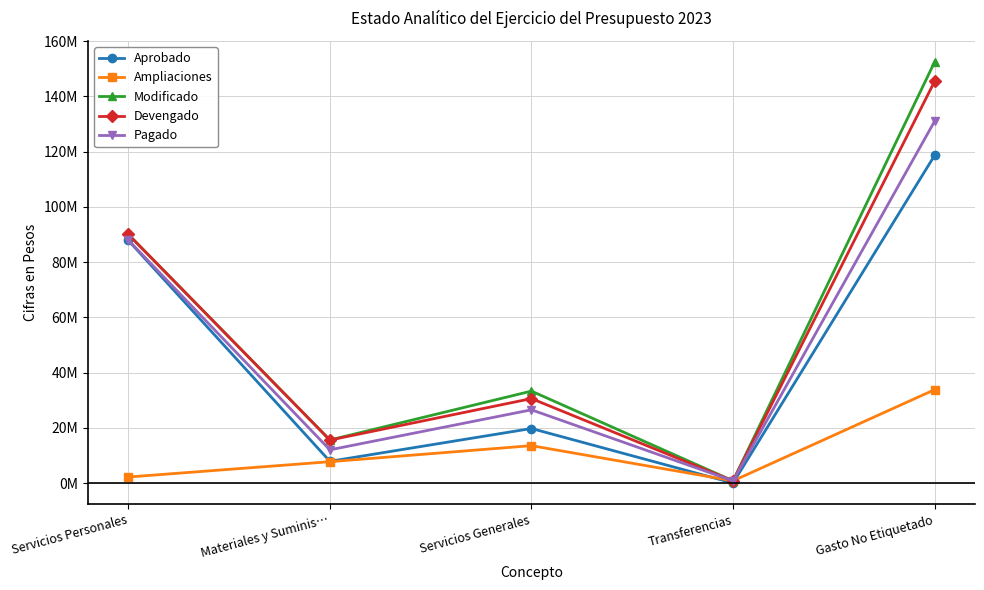

At which category is the sum across all series the highest?

Gasto No Etiquetado